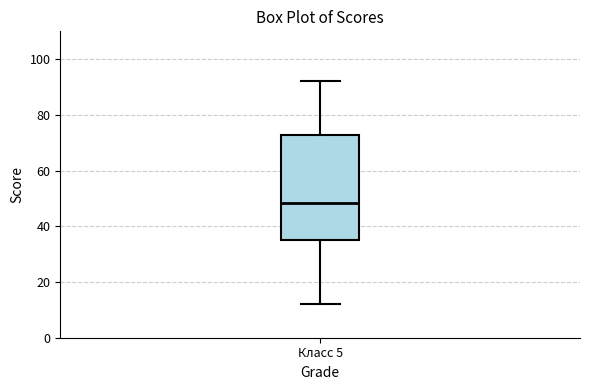

Where does the upper whisker of the box for Класс 5 end on the y-axis? The values are not printed on the chart, so give them approximately, as read against the axis.

92